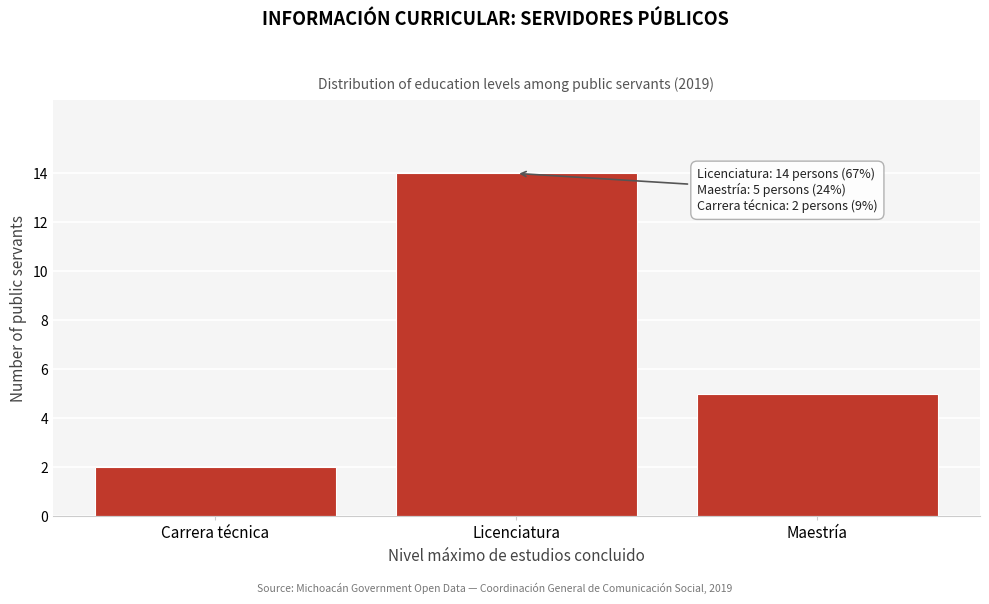

Reading left to right, transcribe all the data shown in this chart.

Carrera técnica=2	Licenciatura=14	Maestría=5